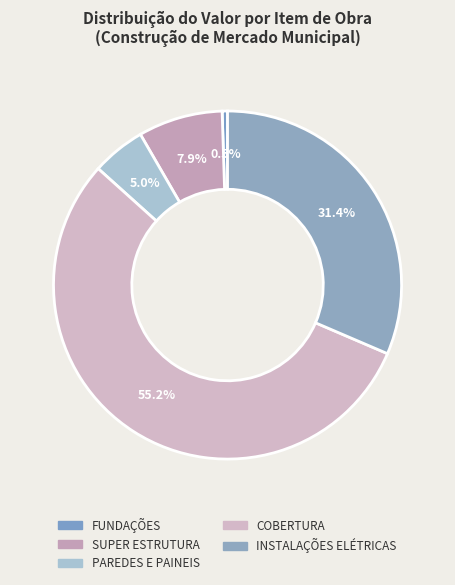

Count the number of slices in the pie.

5